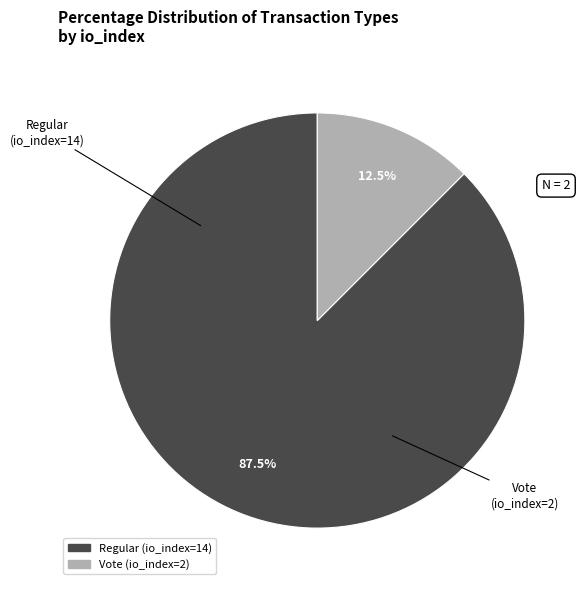

To the nearest percent, what is the difference between the largest and smallest slice percentages?

75%